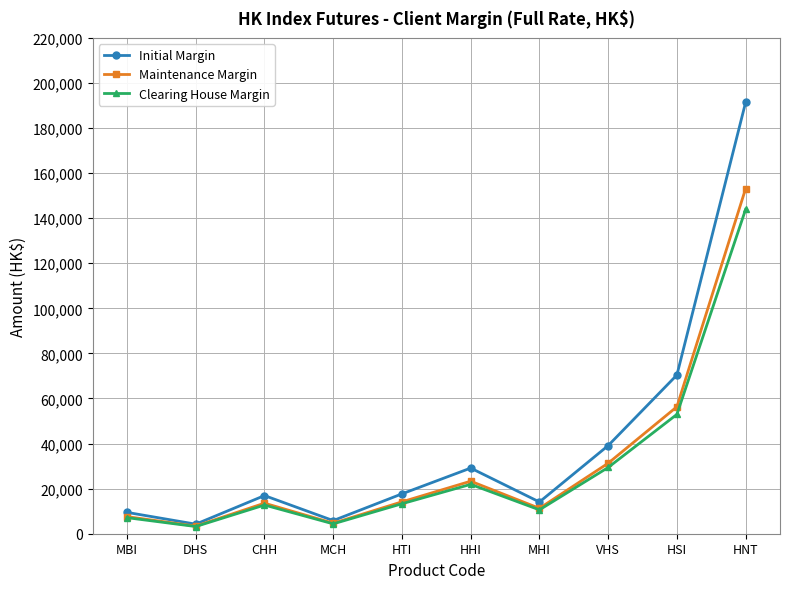

True or false: Initial Margin has more than 1 points higher than both neighbors.

True